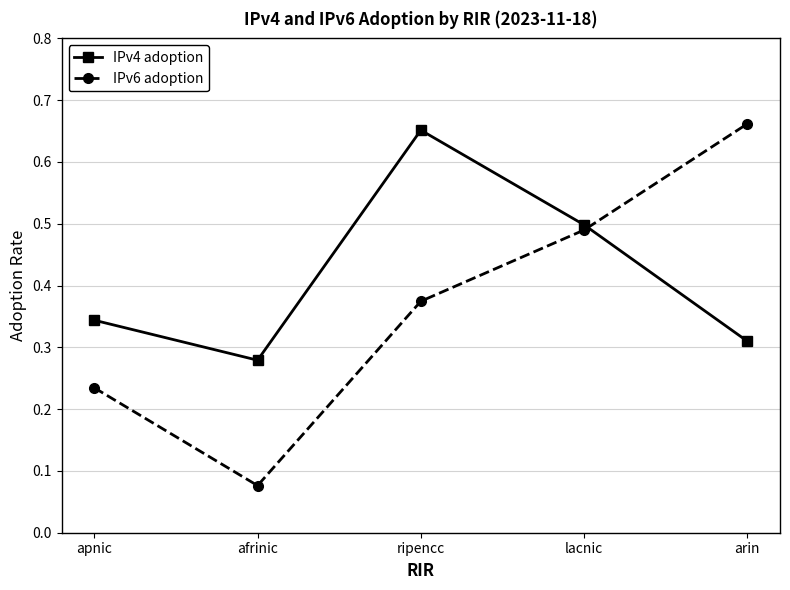

List the series in order of their overall mean, highest first.

IPv4 adoption, IPv6 adoption